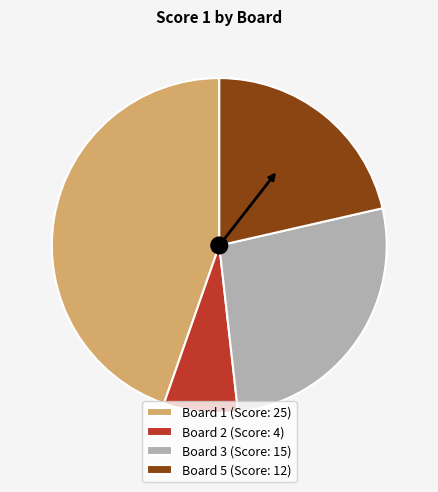

How many segments does this pie chart have?

4